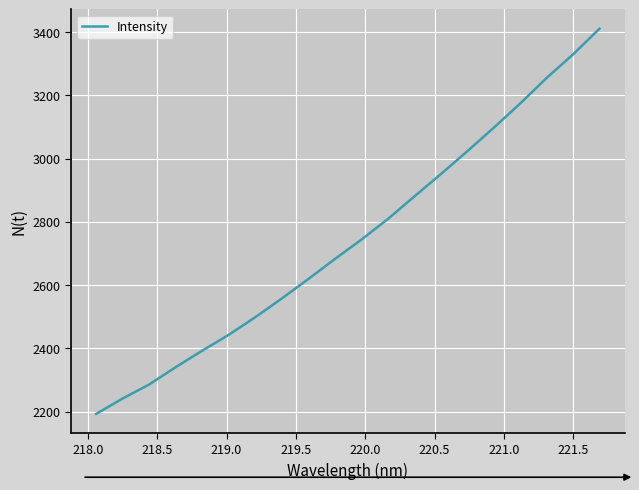

What is the difference between the maximum and minimum values?

1217.4